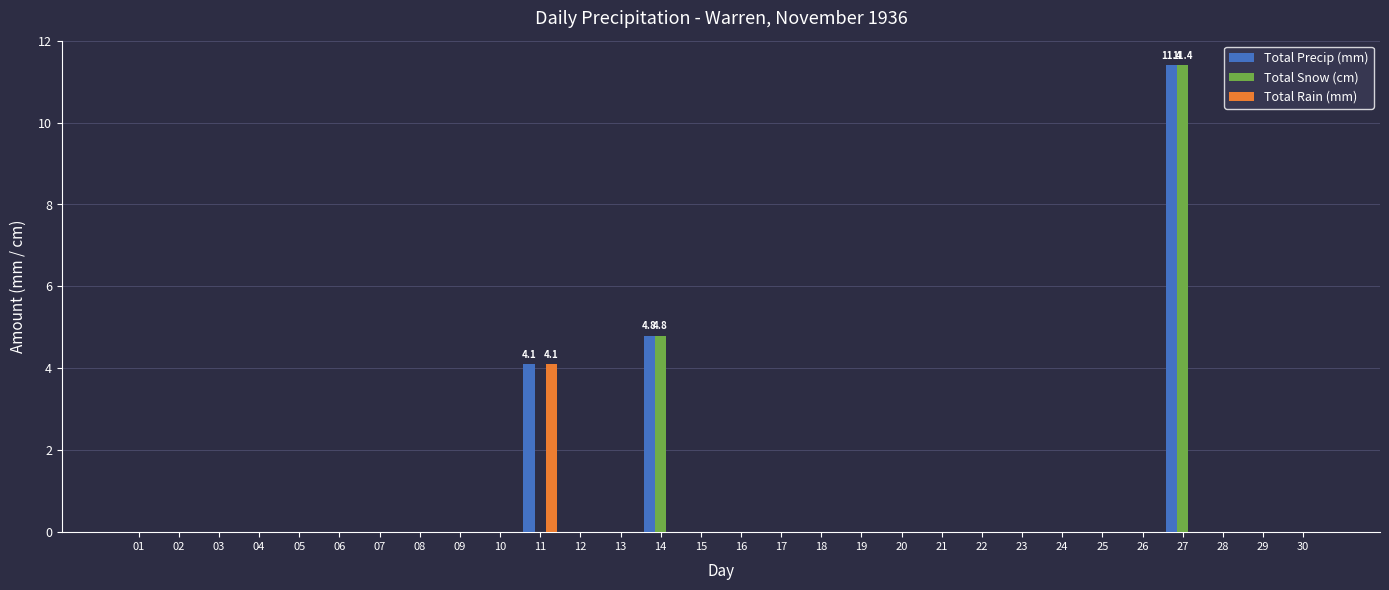

True or false: Total Rain (mm) has a value of 2.8 at 07.

False